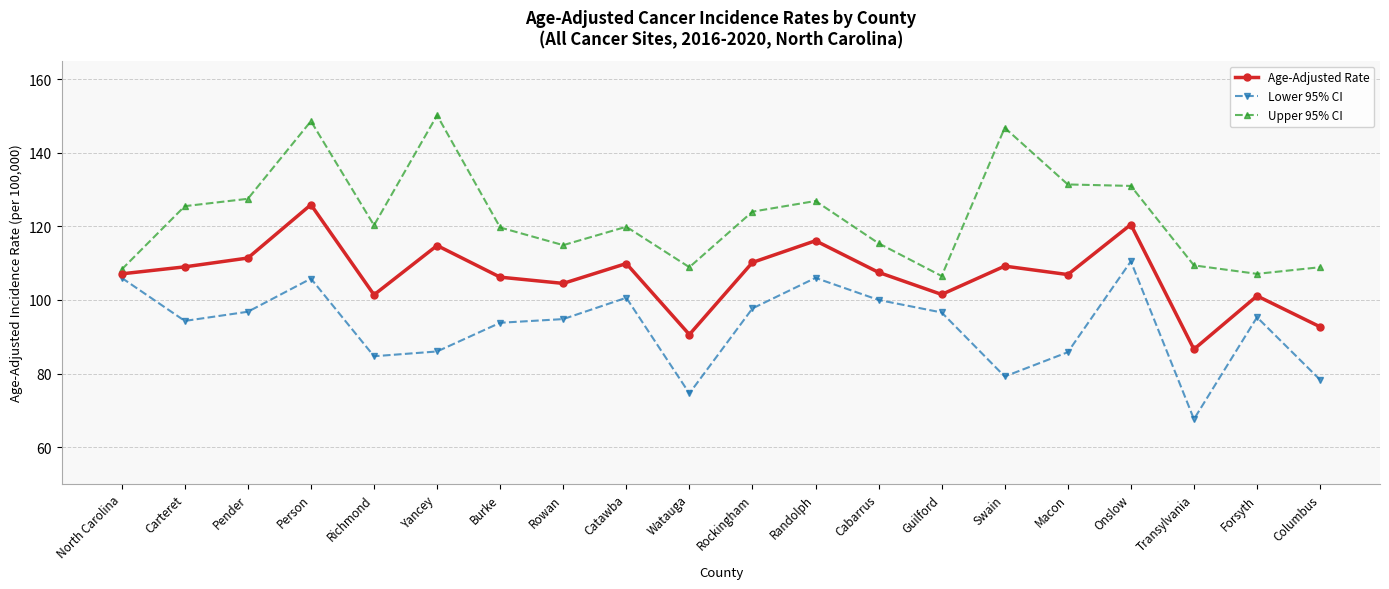

In Lower 95% CI, how many points are higher than both neighbors (excluding endpoints)?

5